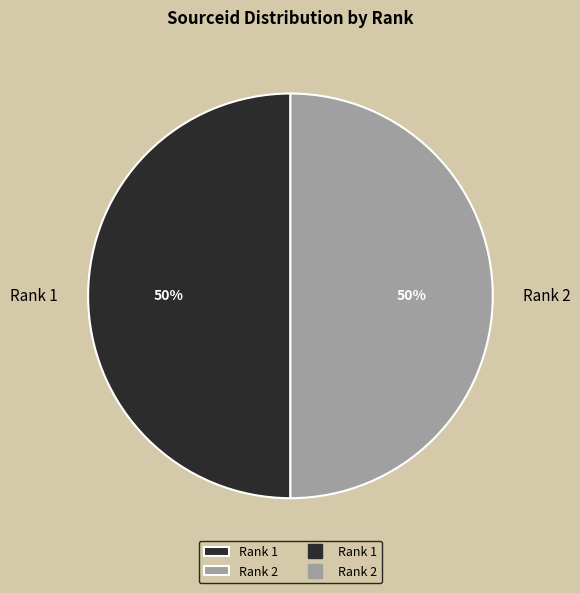

True or false: Rank 2 accounts for 50% of the total.

True